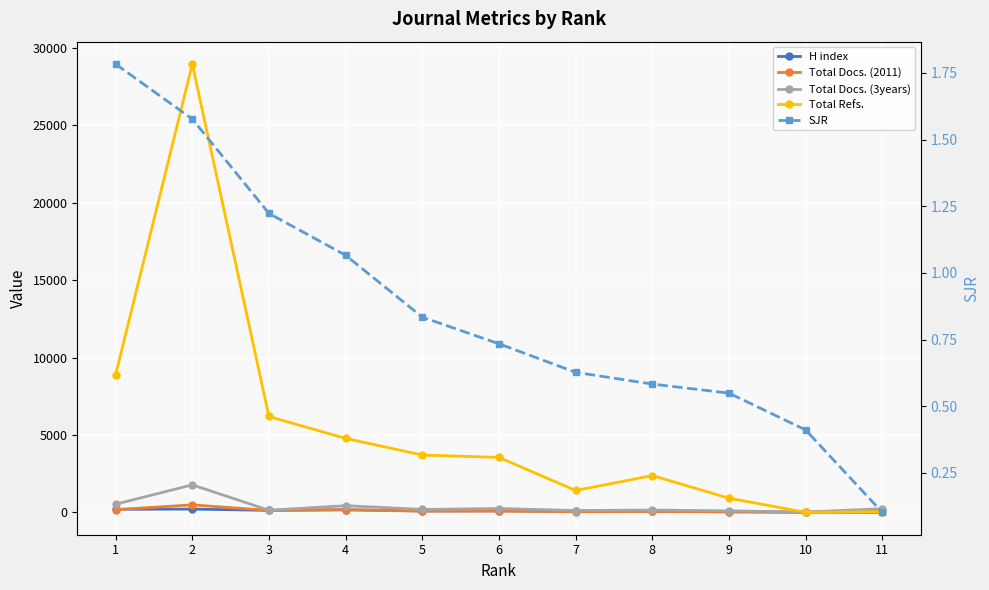

Count the number of data series in this chart.

5